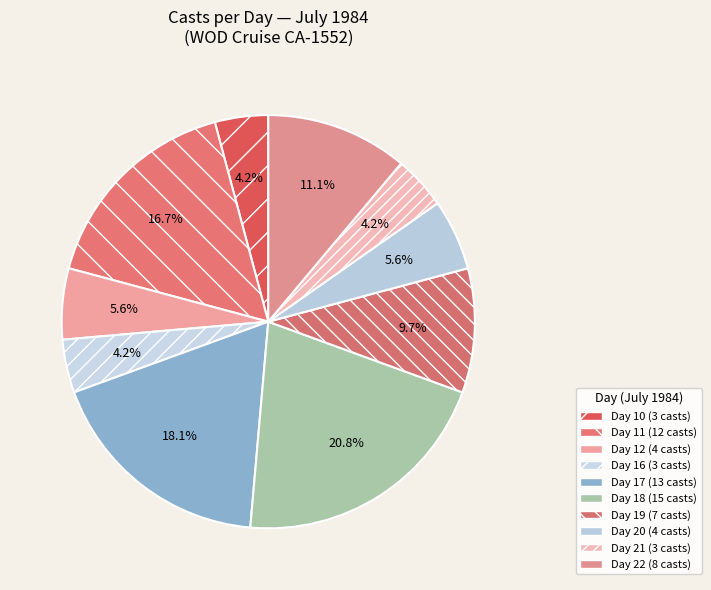

How many segments does this pie chart have?

10